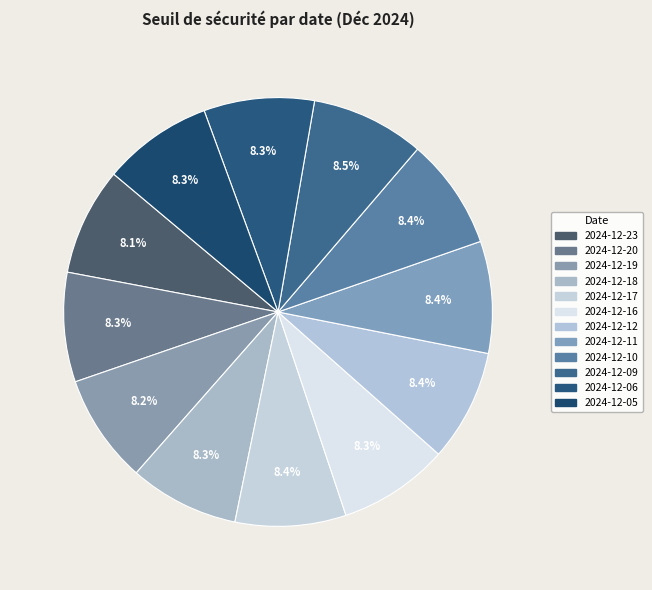

Rank the categories by value from lowest to highest.

2024-12-23, 2024-12-19, 2024-12-20, 2024-12-18, 2024-12-05, 2024-12-16, 2024-12-06, 2024-12-17, 2024-12-10, 2024-12-12, 2024-12-11, 2024-12-09